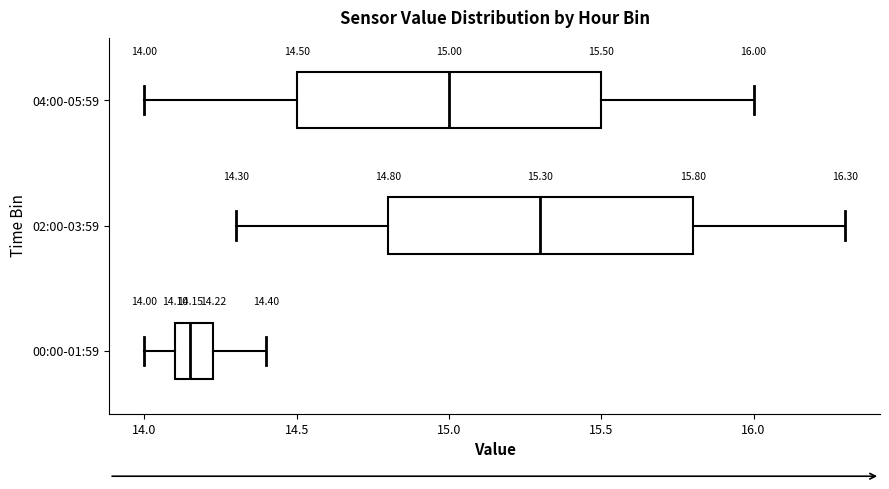

Which box's median line is the furthest to the right?

02:00-03:59